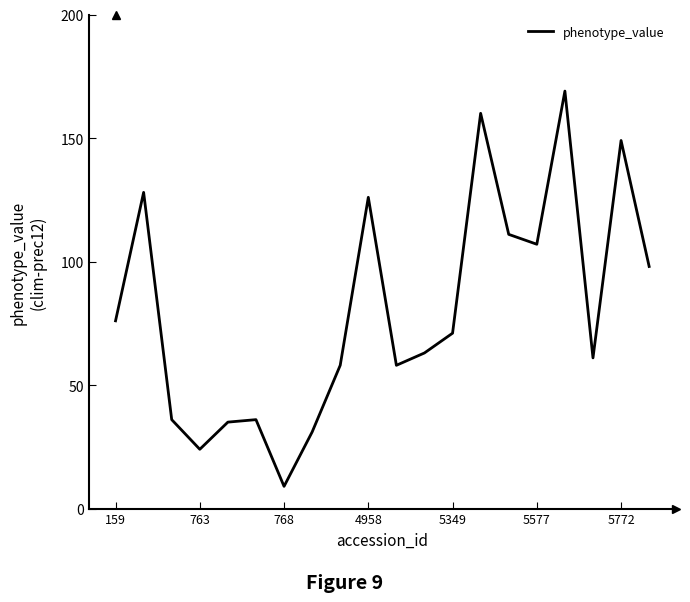

What is the minimum value shown in the chart?

9